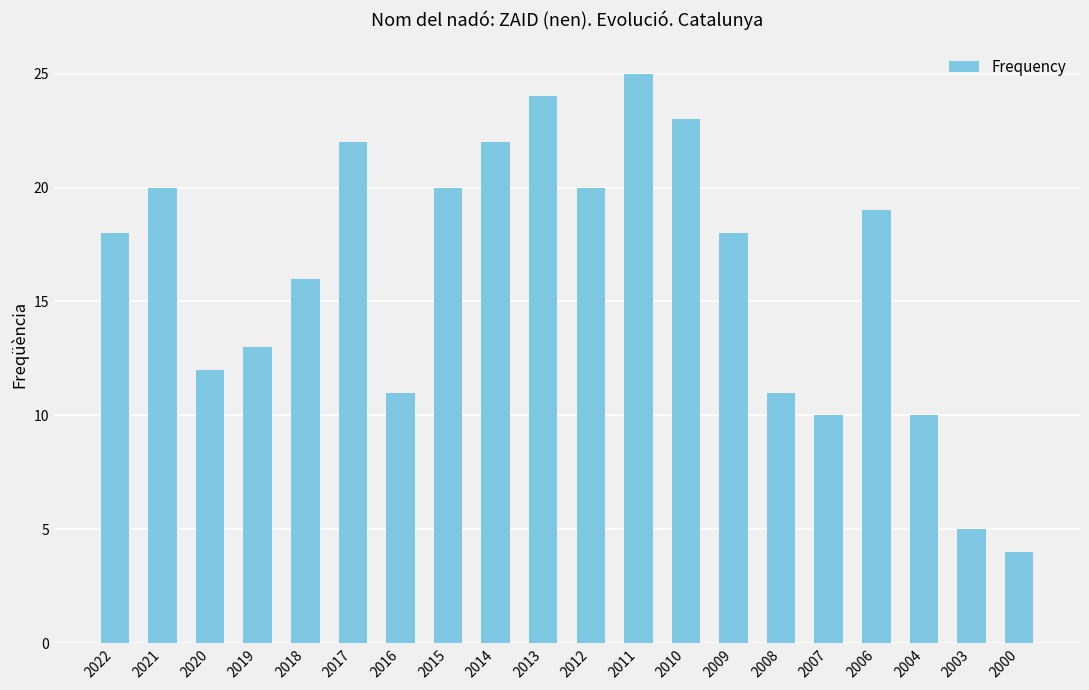

How many data points does each series have?

20